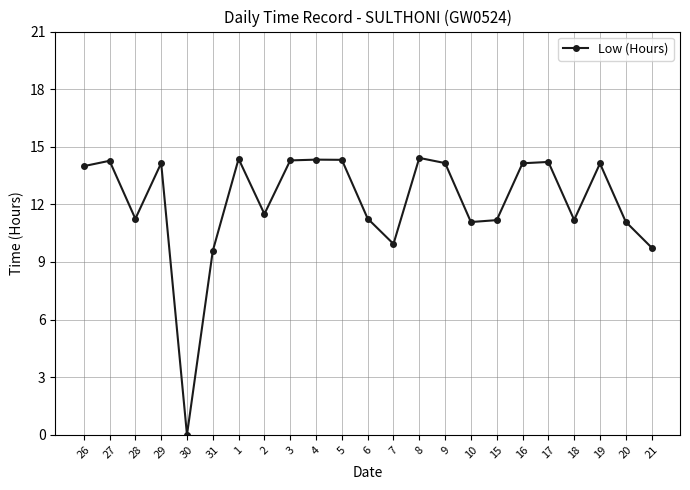

What is the difference between the maximum and minimum values?

14.4